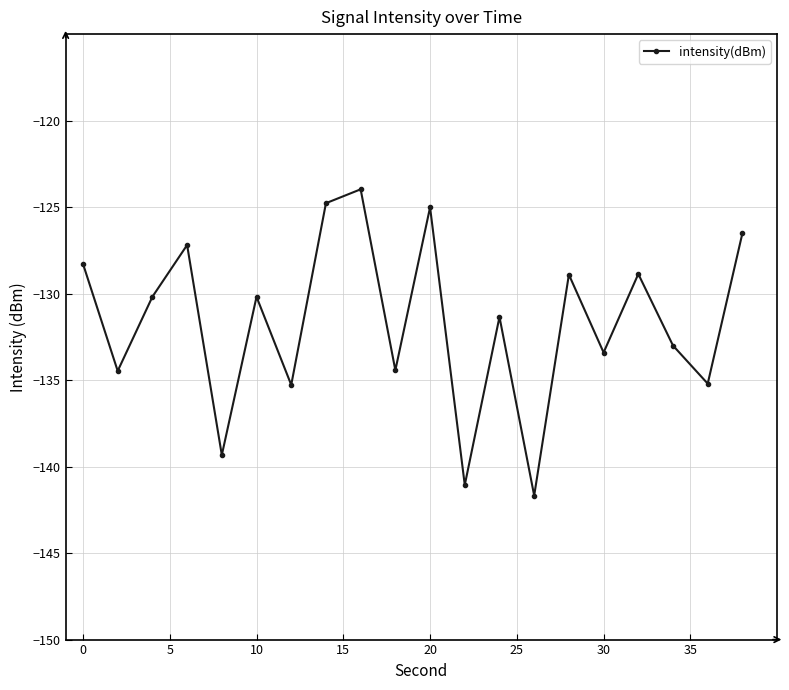

What is the greatest value displayed?

-124.0